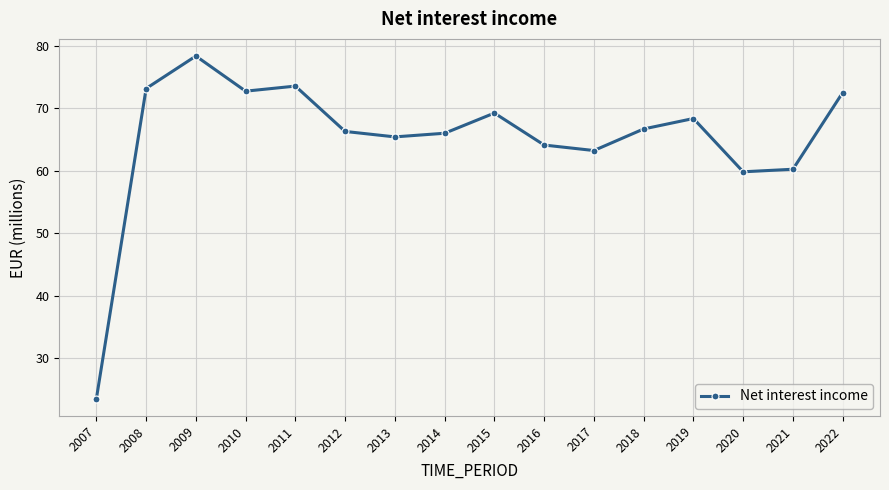

Which has a higher value, 2010 or 2009?

2009